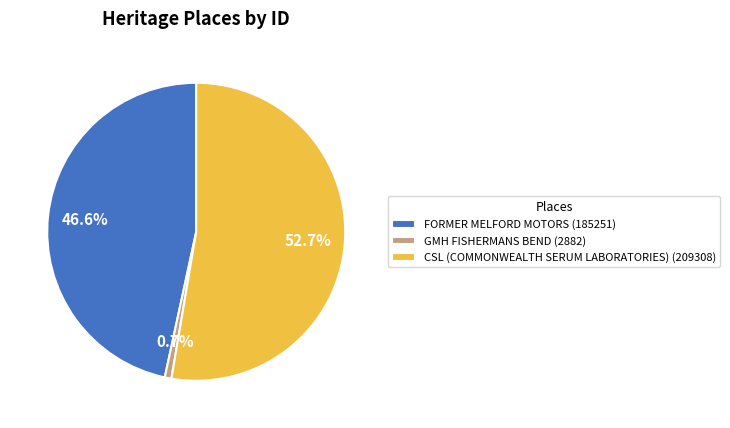

How many slices are in this pie chart?

3